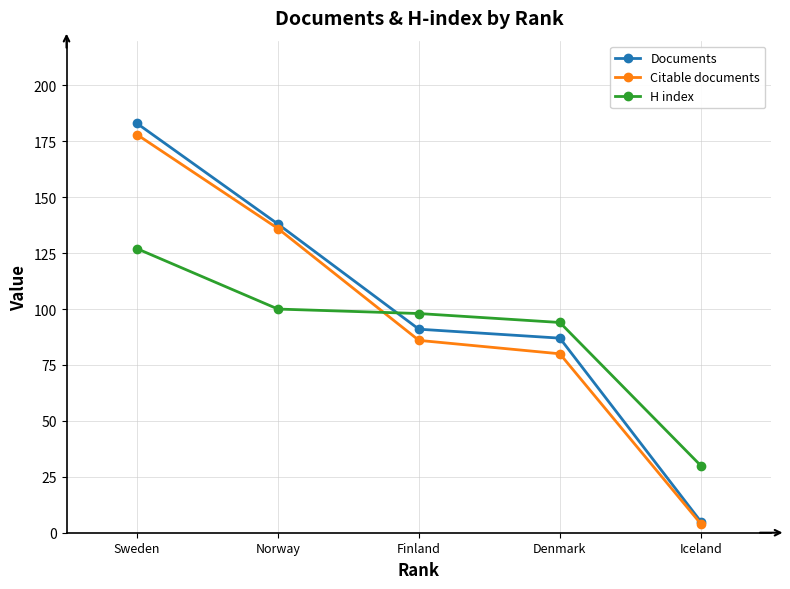

The Citable documents series shows 136 at Norway. True or false?

True